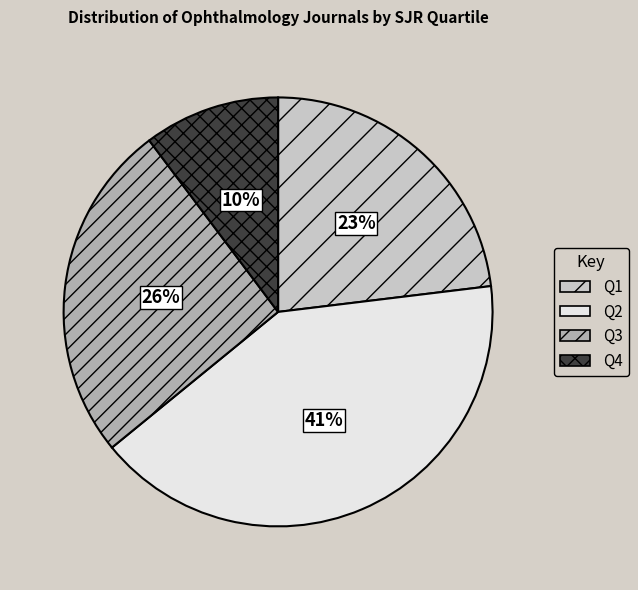

What is the smallest slice in the pie chart?

Q4